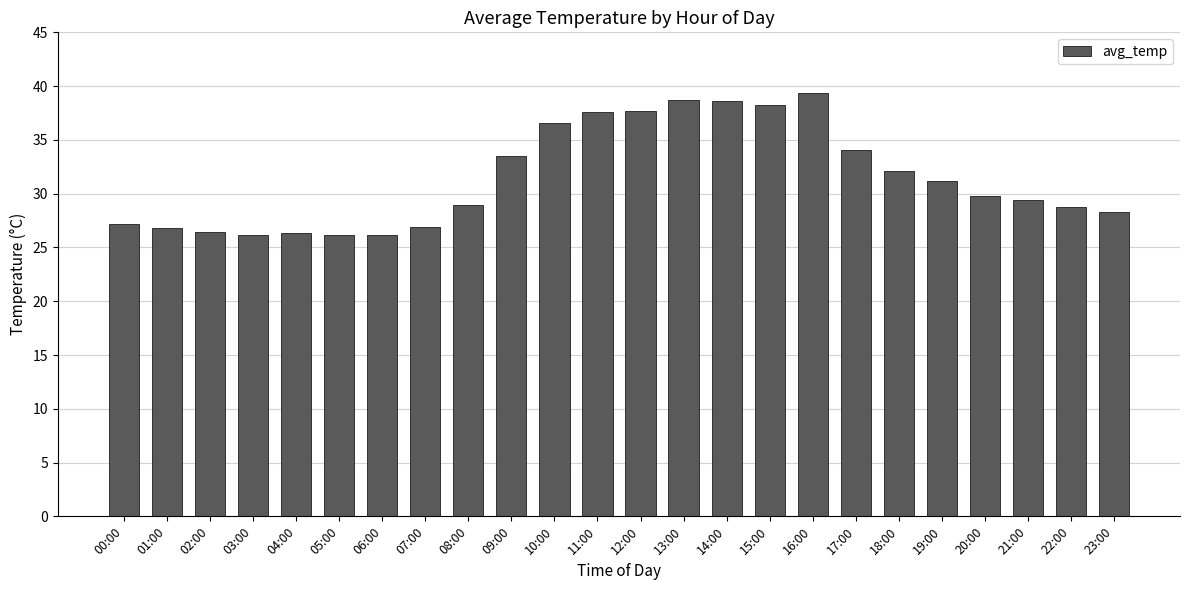

What is the average value?

31.5